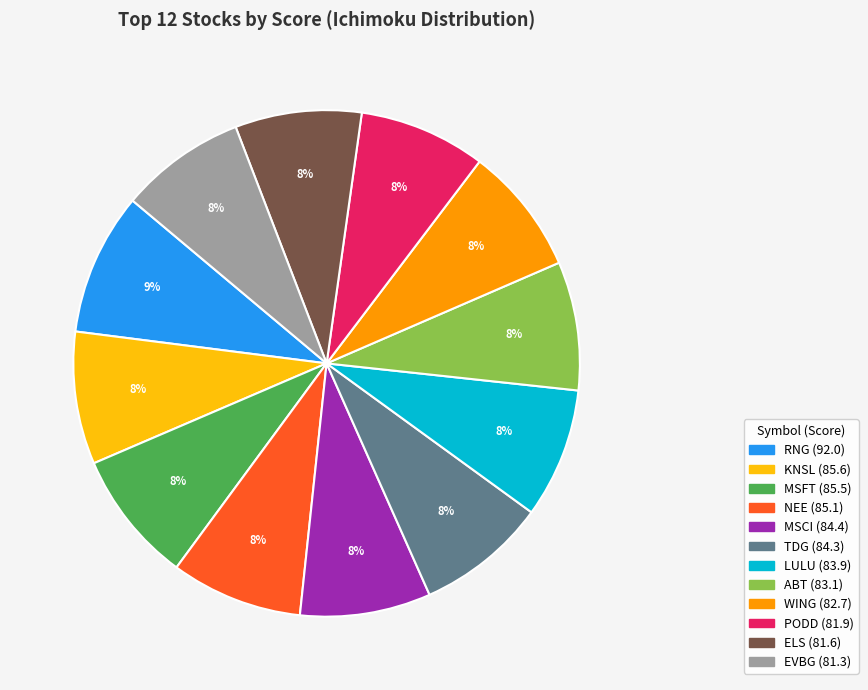

To the nearest percent, what percentage of the pie is PODD?

8%